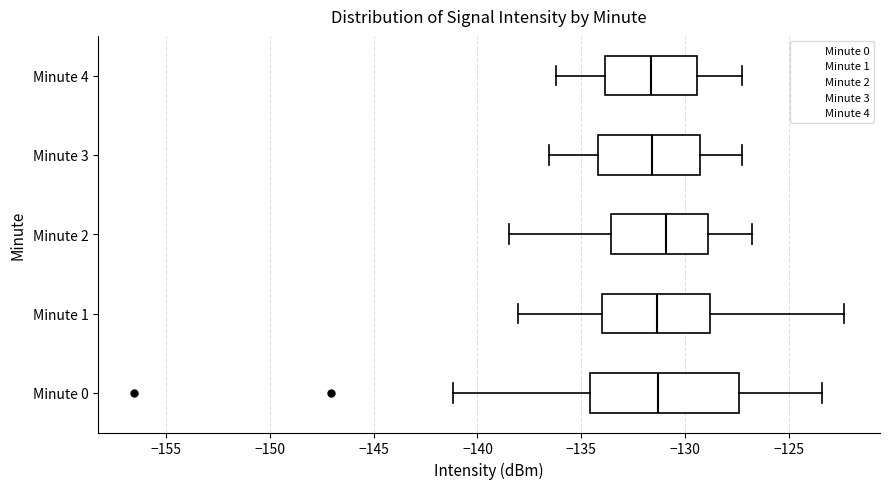

Where does the median line of the box for Minute 1 sit on the x-axis? The values are not printed on the chart, so give them approximately, as read against the axis.

-131.5